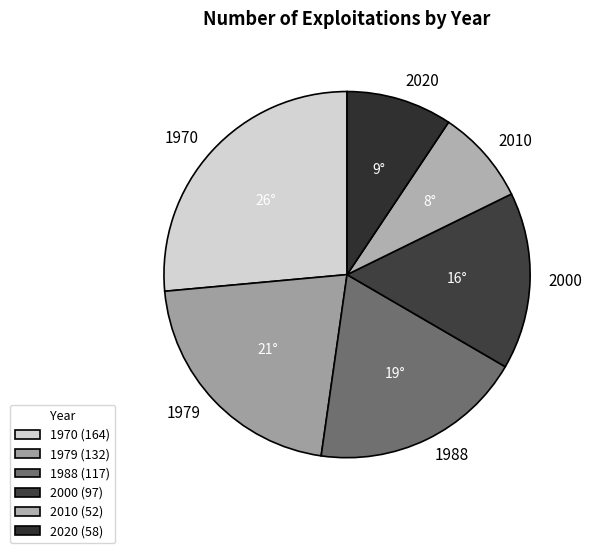

Which has a higher value, 2000 or 1988?

1988